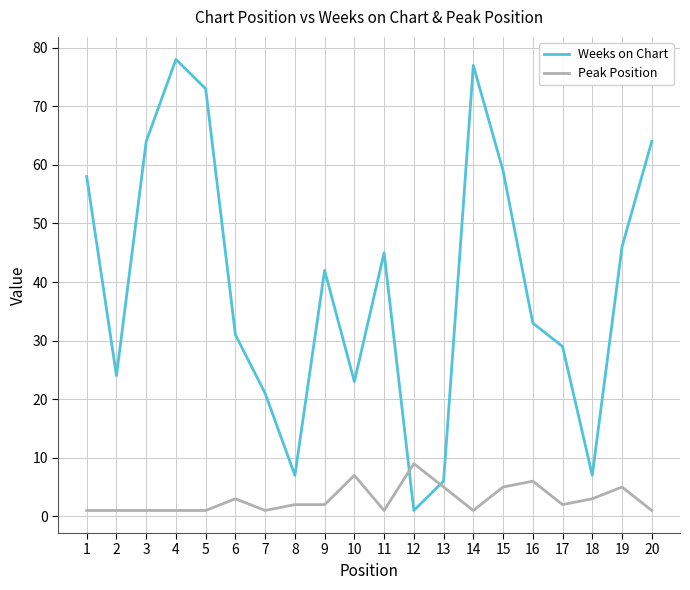

List the series in order of their peak value, highest first.

Weeks on Chart, Peak Position